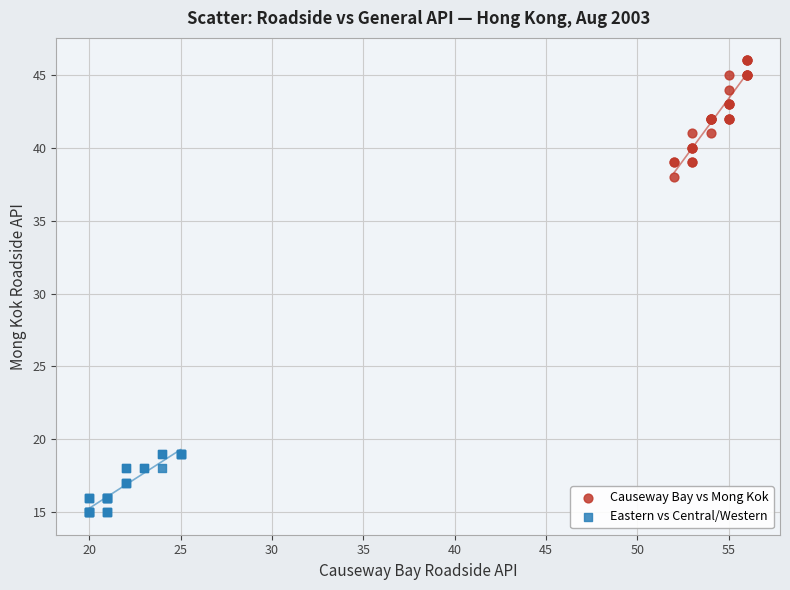

Which series contains the highest Y value?

Causeway Bay vs Mong Kok